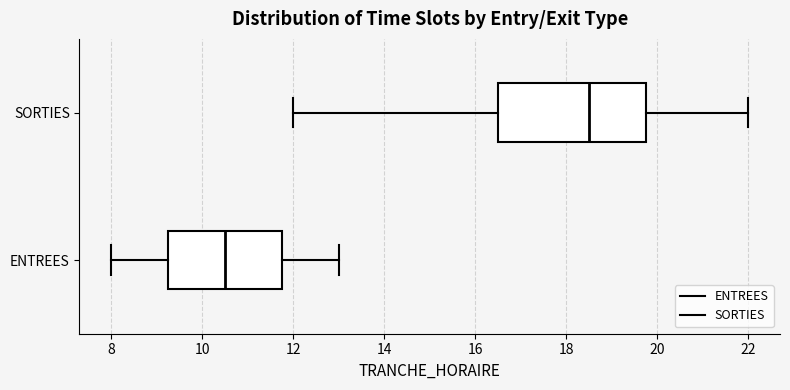

Reading bottom to top, read every box against the x-axis: the position of its median line, the range the box covers, and the ends of its whiskers. The values are not printed on the chart, so give them approximately, as read against the axis.

ENTREES: median 10.6, box 9.2 to 11.8, whiskers 8.0 to 13.0
SORTIES: median 18.6, box 16.6 to 19.8, whiskers 12.0 to 22.0